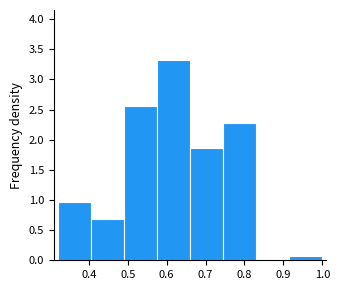

Reading left to right, transcribe this chart: for each bar, give the range it covers on the x-axis and its height. Neither the bar edges nor the heights are printed on the chart, so give them approximately, as read against the axes.

0.320 to 0.405: 0.95
0.405 to 0.490: 0.70
0.490 to 0.575: 2.55
0.575 to 0.660: 3.30
0.660 to 0.745: 1.85
0.745 to 0.830: 2.30
0.830 to 0.915: 0
0.915 to 1.000: 0.05